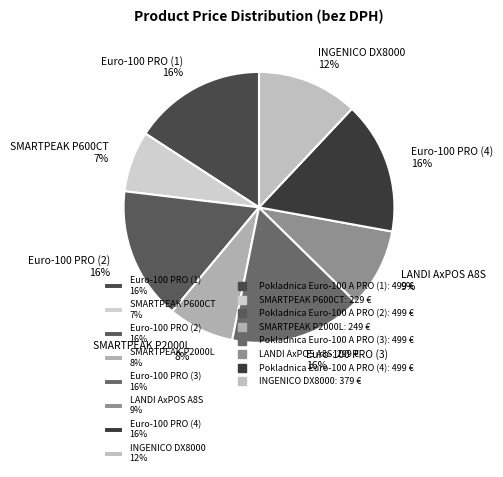

Is it true that SMARTPEAK P600CT is 1% of the pie?

False